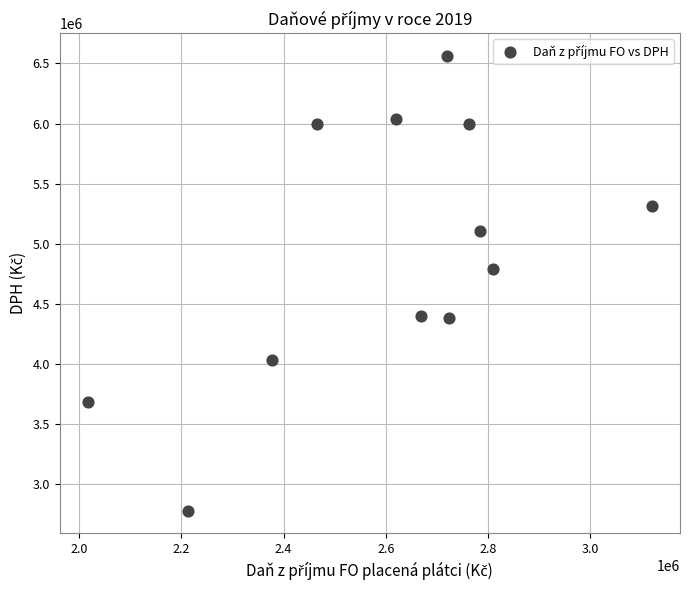

What Y value in the scatter plot is closest to 4671362?

4790309.3